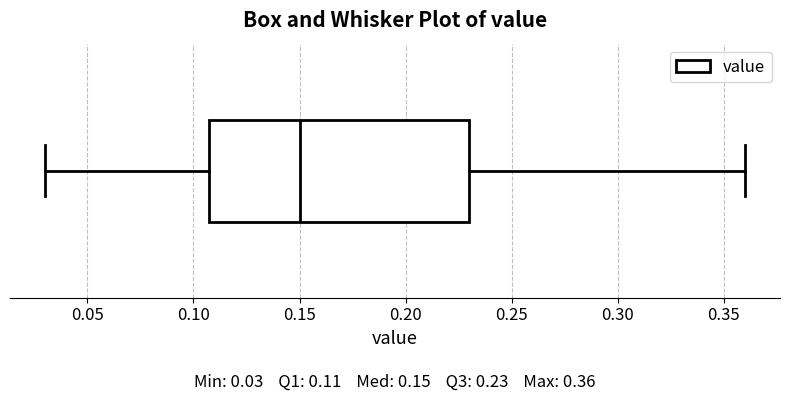

Transcribe this box plot: give where the median line is, the range the box spans, and where the two whiskers end, as read against the x-axis. The values are not printed on the chart, so give them approximately, as read against the axis.

median 0.15, box 0.11 to 0.23, whiskers 0.03 to 0.36